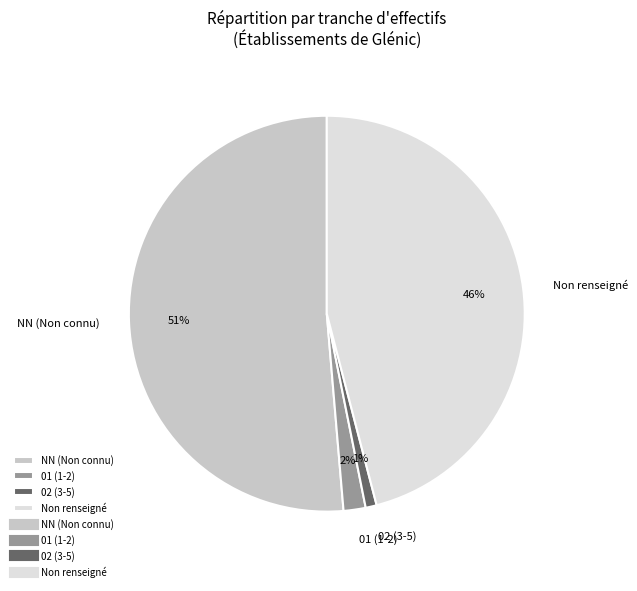

Is it true that NN (Non connu) is 51% of the pie?

True